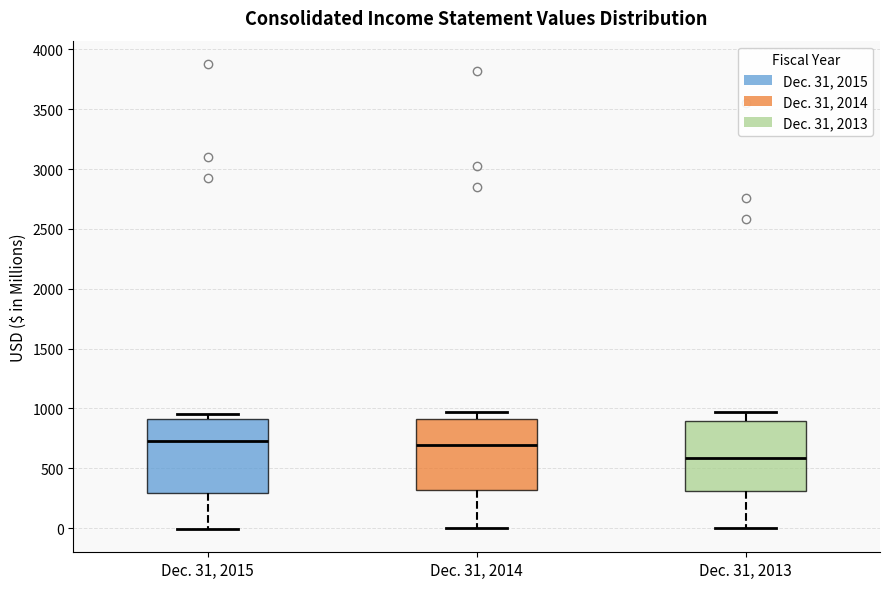

Reading left to right, read every box against the y-axis: the position of its median line, the range the box covers, and the ends of its whiskers. The values are not printed on the chart, so give them approximately, as read against the axis.

Dec. 31, 2015: median 700, box 300 to 900, whiskers 0 to 950
Dec. 31, 2014: median 700, box 300 to 900, whiskers 0 to 950
Dec. 31, 2013: median 600, box 300 to 900, whiskers 0 to 950